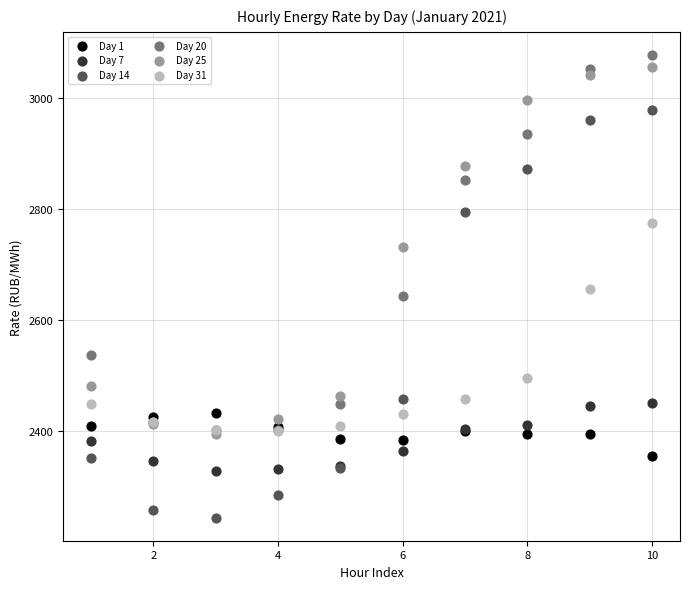

What are all the series names shown in the legend?

Day 1, Day 7, Day 14, Day 20, Day 25, Day 31